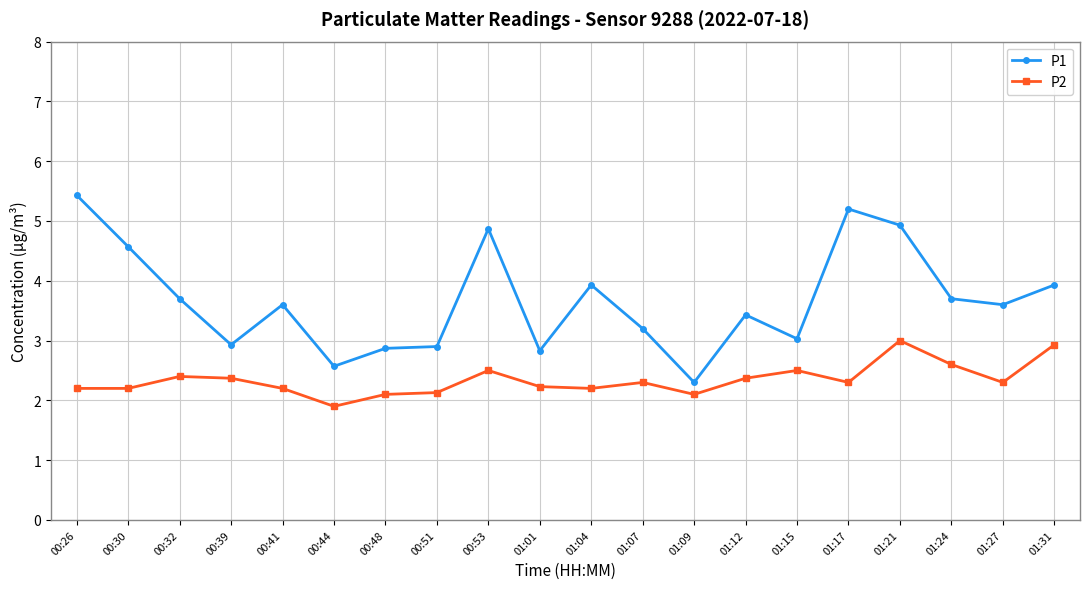

Reading right to left, list all the values displayed in this chart.

P1: 3.9	3.6	3.7	4.9	5.2	3.0	3.4	2.3	3.2	3.9	2.8	4.9	2.9	2.9	2.6	3.6	2.9	3.7	4.6	5.4
P2: 2.9	2.3	2.6	3.0	2.3	2.5	2.4	2.1	2.3	2.2	2.2	2.5	2.1	2.1	1.9	2.2	2.4	2.4	2.2	2.2